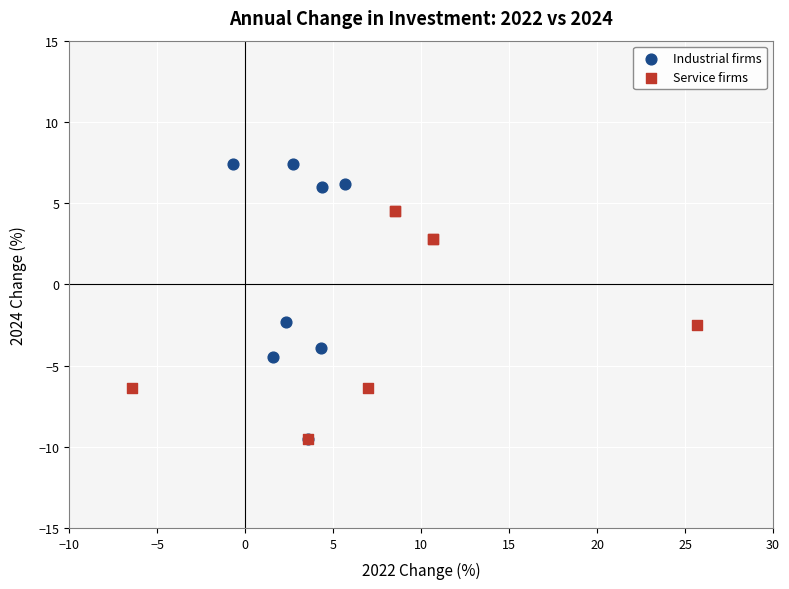

Which series has the largest Y range (max minus min)?

Industrial firms